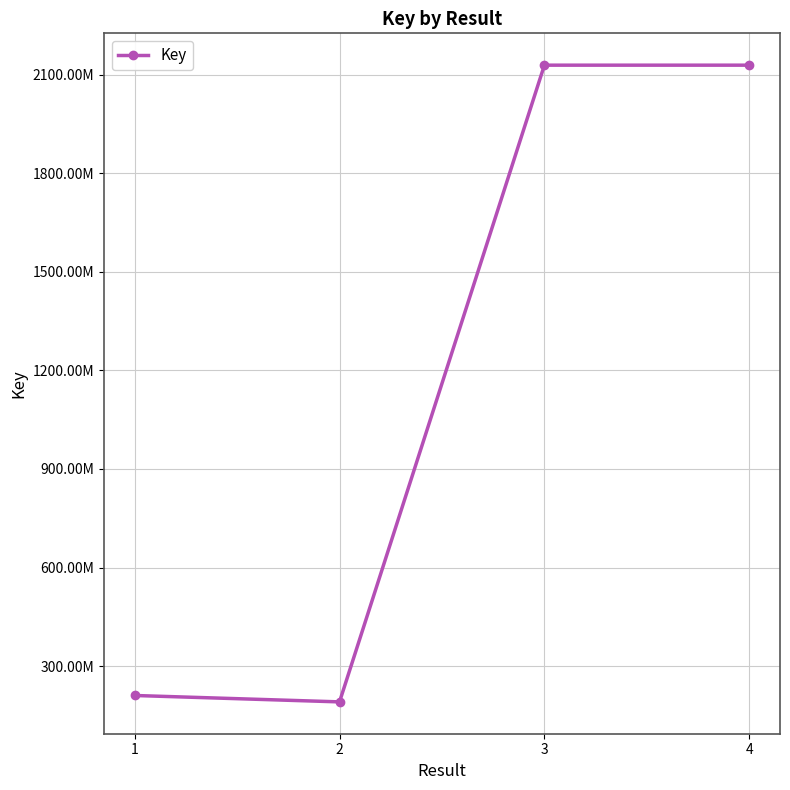

Is this an area chart (filled region under the line)?

No